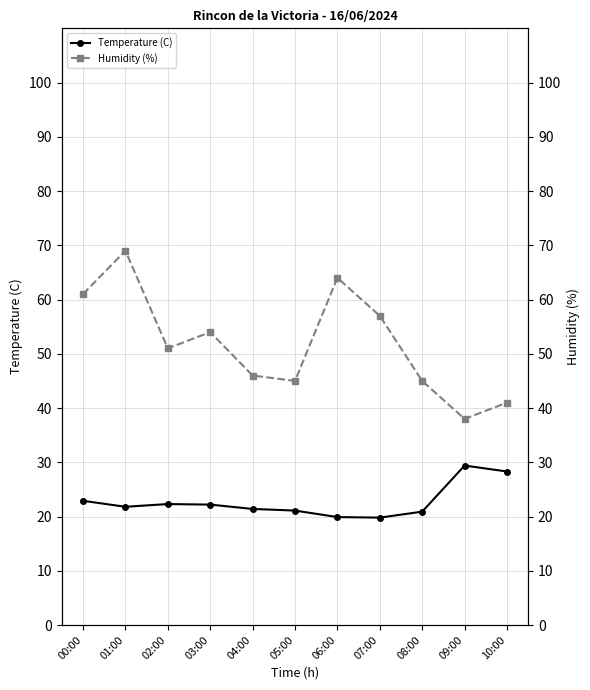

List the labels in order of Temperature (C) value, smallest first.

07:00, 06:00, 08:00, 05:00, 04:00, 01:00, 03:00, 02:00, 00:00, 10:00, 09:00